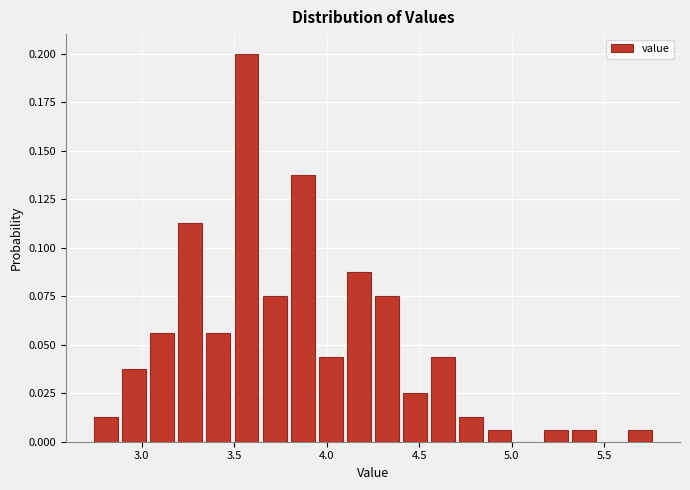

Read against the x-axis, roughly where is the centre of the tallest bar?

3.55